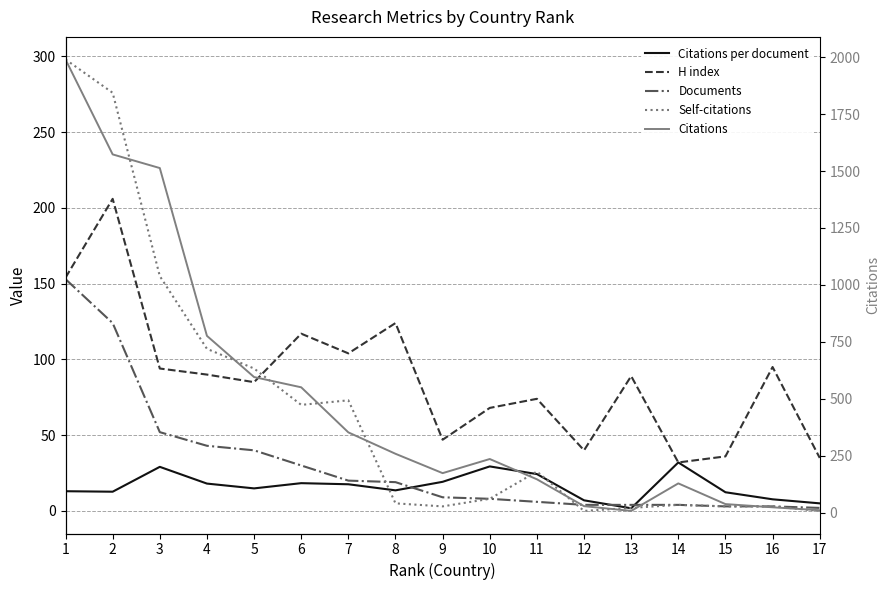

What are all the series names shown in the legend?

Citations per document, H index, Documents, Self-citations, Citations